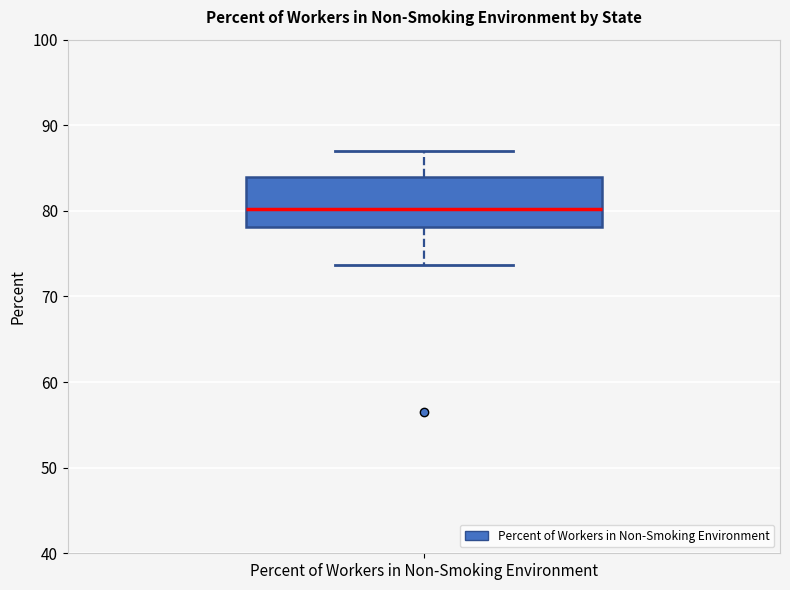

Where does the upper whisker of the box for Percent of Workers in Non-Smoking Environment end on the y-axis? The values are not printed on the chart, so give them approximately, as read against the axis.

87